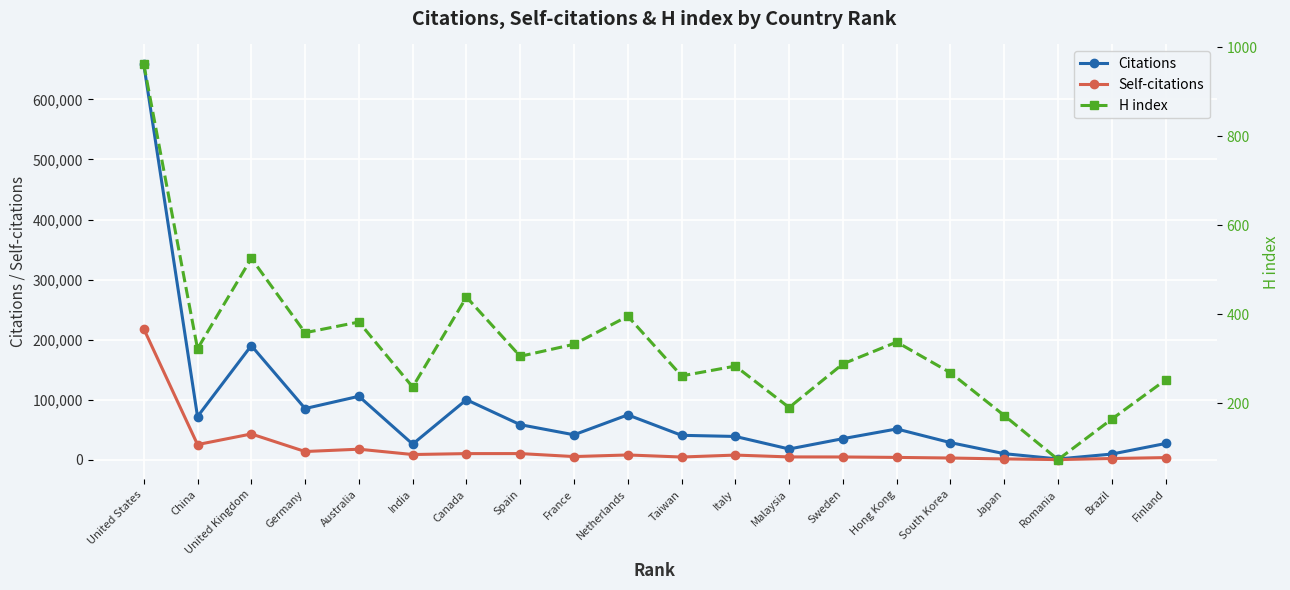

True or false: Self-citations and H index cross at least once.

False